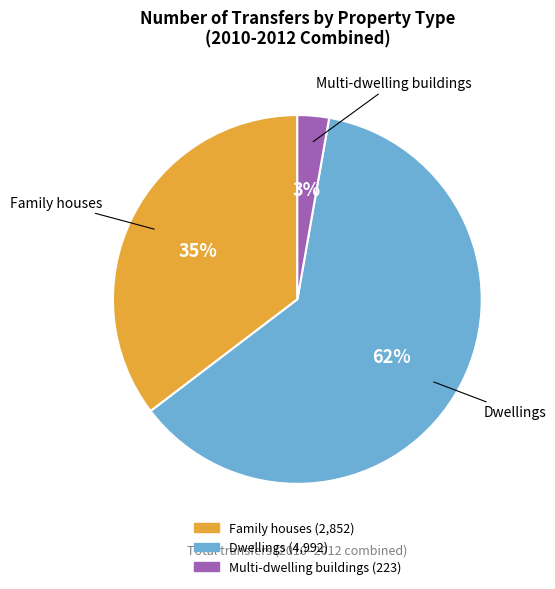

Which slice is the smallest?

Multi-dwelling buildings